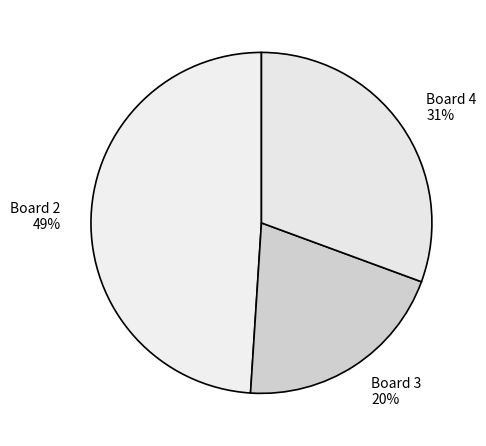

Does any single category account for the majority?

No